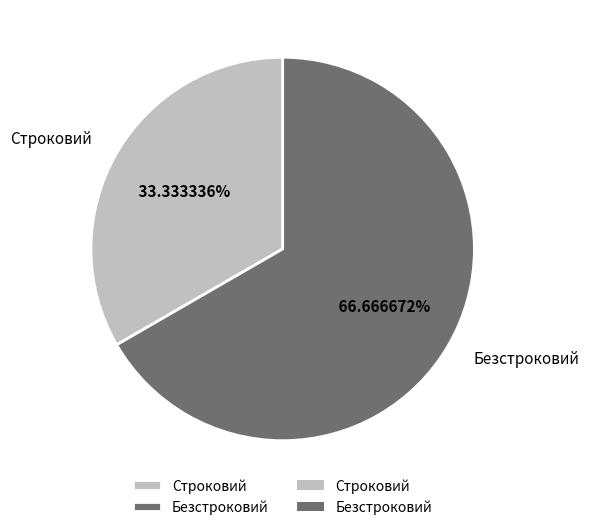

Between Безстроковий and Строковий, which is larger?

Безстроковий